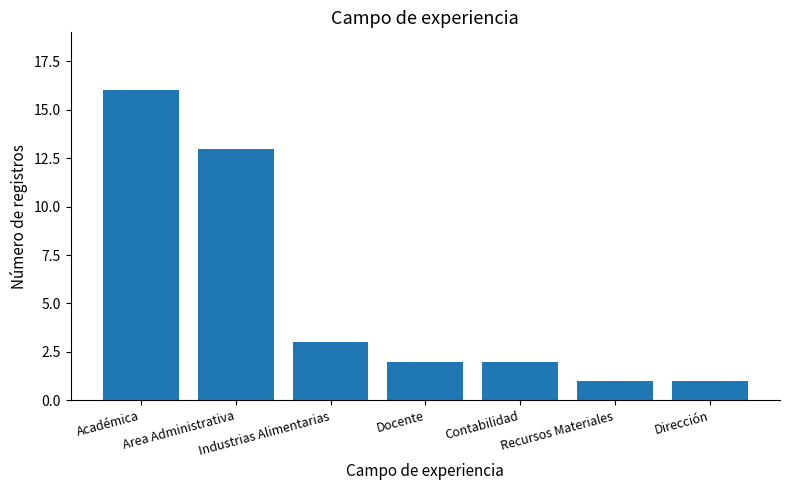

Where does the data first go above 2?

Académica